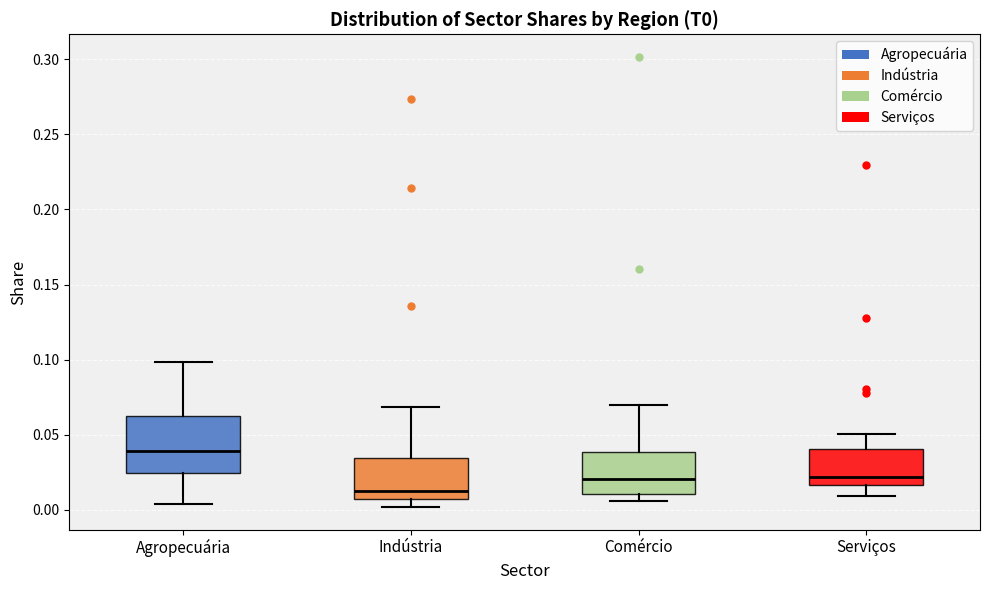

Reading left to right, read every box against the y-axis: the position of its median line, the range the box covers, and the ends of its whiskers. The values are not printed on the chart, so give them approximately, as read against the axis.

Agropecuária: median 0.040, box 0.025 to 0.065, whiskers 0.005 to 0.100
Indústria: median 0.010, box 0.005 to 0.035, whiskers 0.000 to 0.070
Comércio: median 0.020, box 0.010 to 0.040, whiskers 0.005 to 0.070
Serviços: median 0.020, box 0.015 to 0.040, whiskers 0.010 to 0.050